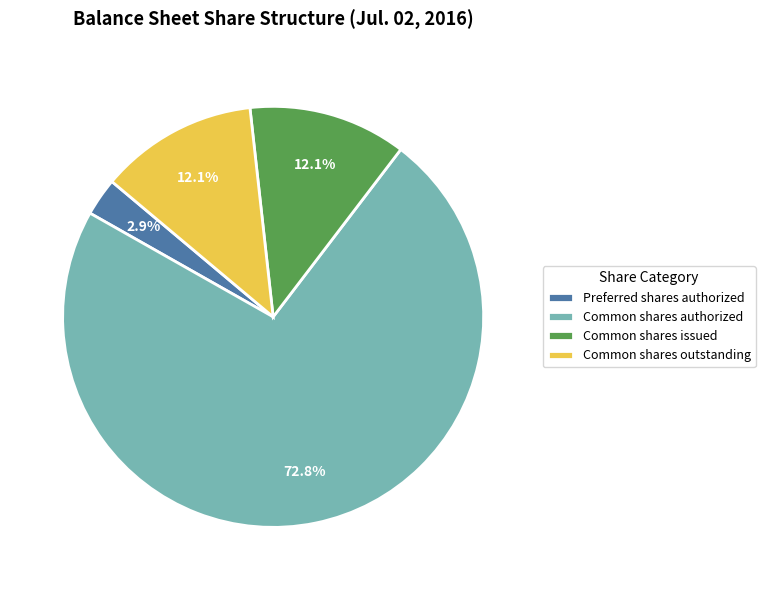

Does Common shares outstanding account for over 50% of the chart?

No